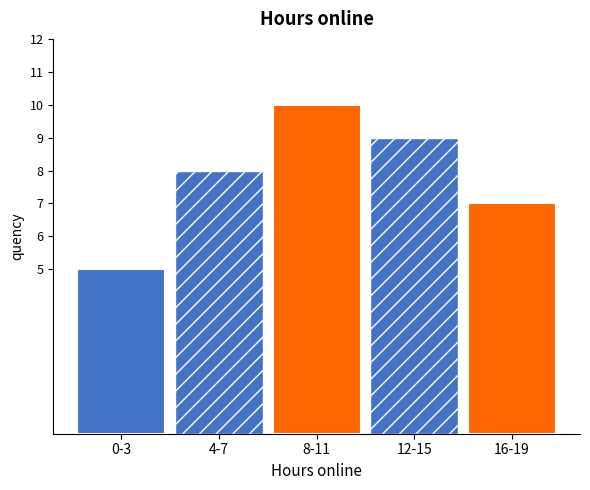

Reading left to right, what are all the values shown in this chart?

5	8	10	9	7